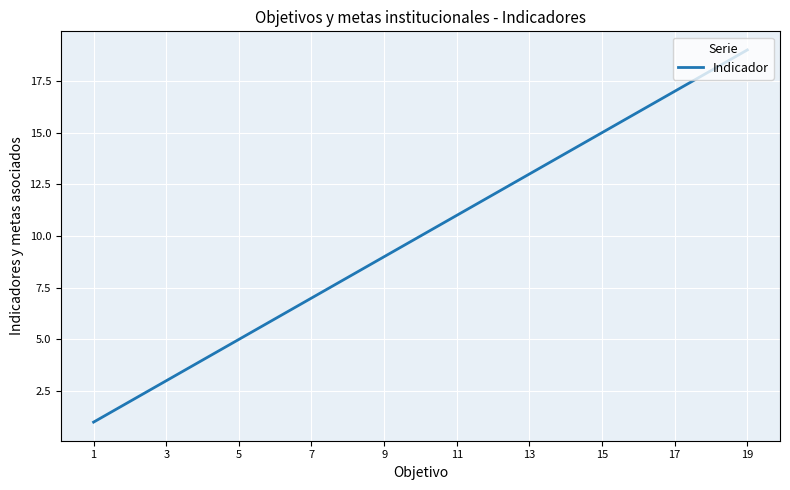

Is this an area chart (filled region under the line)?

No